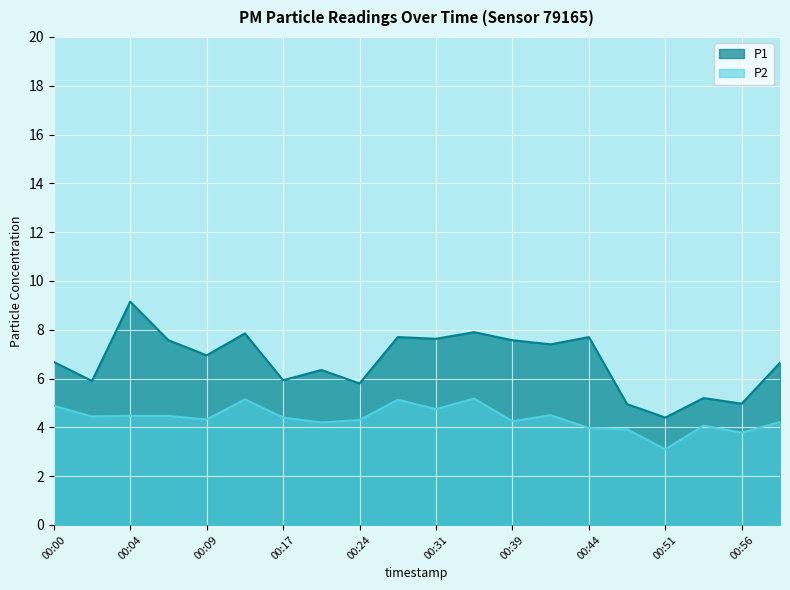

At 00:54, list the series in order from smallest to largest.

P2, P1